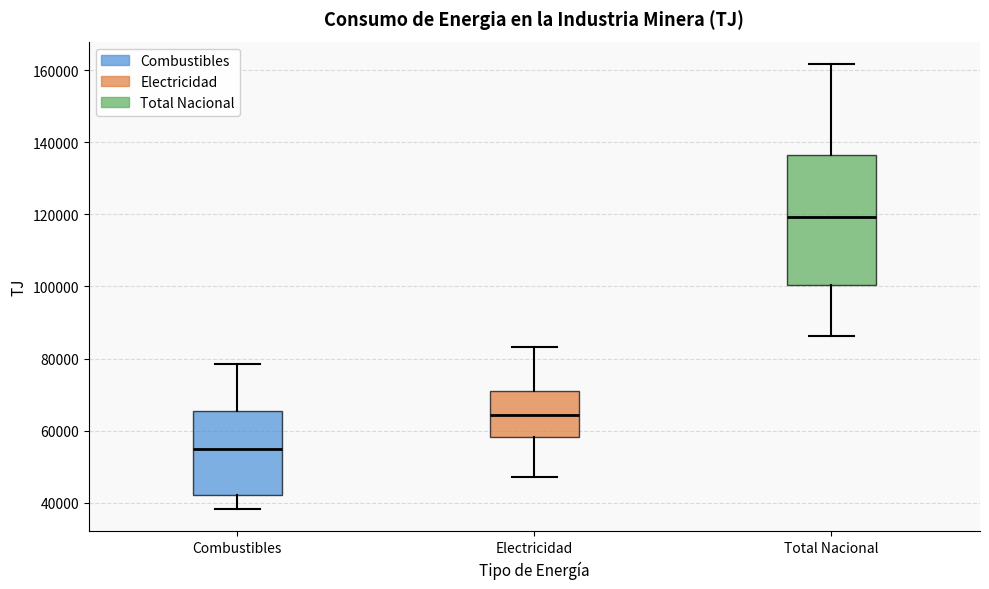

Reading left to right, read every box against the y-axis: the position of its median line, the range the box covers, and the ends of its whiskers. The values are not printed on the chart, so give them approximately, as read against the axis.

Combustibles: median 54000, box 42000 to 66000, whiskers 38000 to 78000
Electricidad: median 64000, box 58000 to 72000, whiskers 48000 to 84000
Total Nacional: median 120000, box 100000 to 136000, whiskers 86000 to 162000